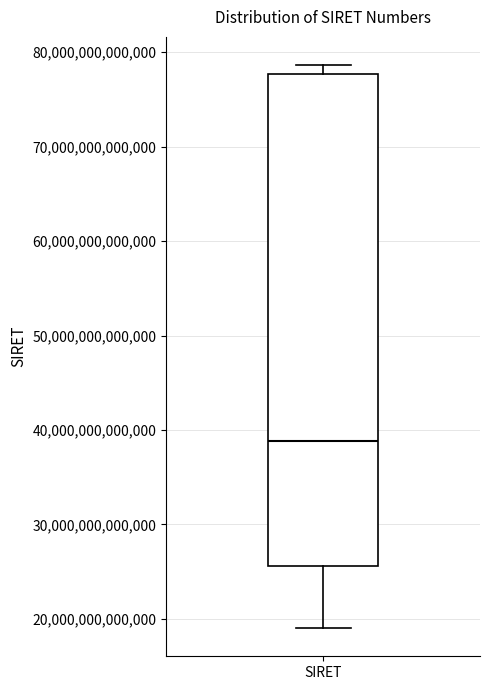

Transcribe this box plot: give where the median line is, the range the box spans, and where the two whiskers end, as read against the y-axis. The values are not printed on the chart, so give them approximately, as read against the axis.

median 39000000000000, box 26000000000000 to 78000000000000, whiskers 19000000000000 to 79000000000000